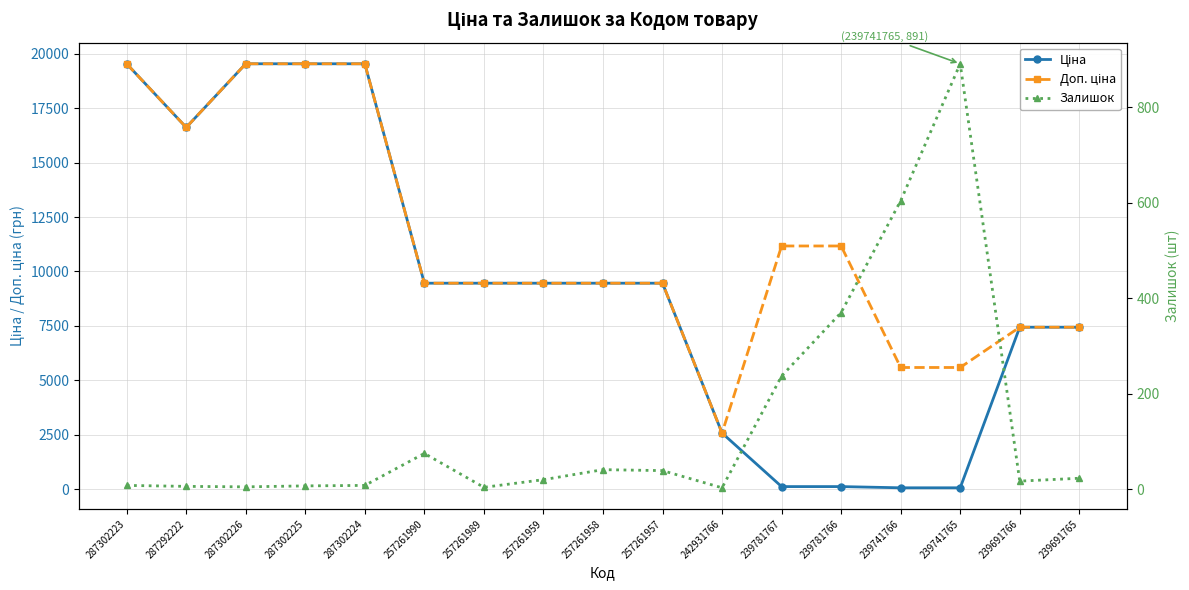

Count the number of categories in the chart.

17